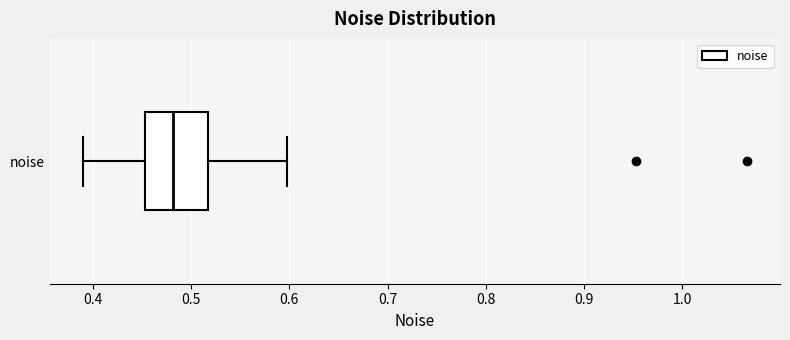

Where does the right whisker of the box for noise end on the x-axis? The values are not printed on the chart, so give them approximately, as read against the axis.

0.60